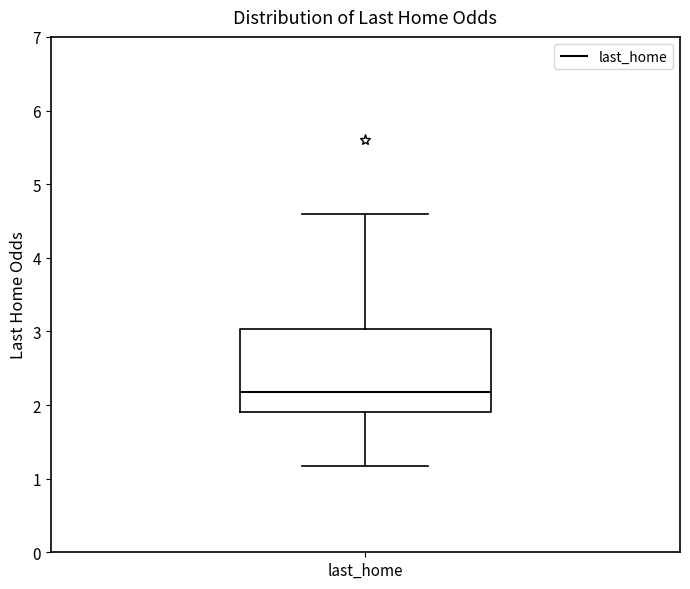

Where does the lower whisker of the box for last_home end on the y-axis? The values are not printed on the chart, so give them approximately, as read against the axis.

1.2